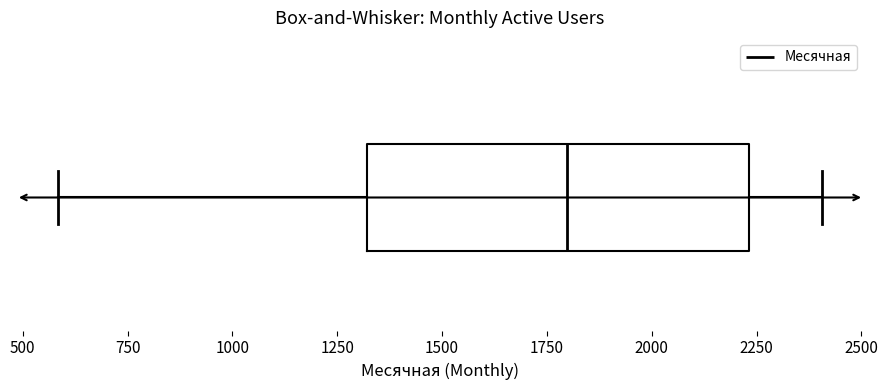

Transcribe this box plot: give where the median line is, the range the box spans, and where the two whiskers end, as read against the x-axis. The values are not printed on the chart, so give them approximately, as read against the axis.

median 1800, box 1300 to 2250, whiskers 600 to 2400